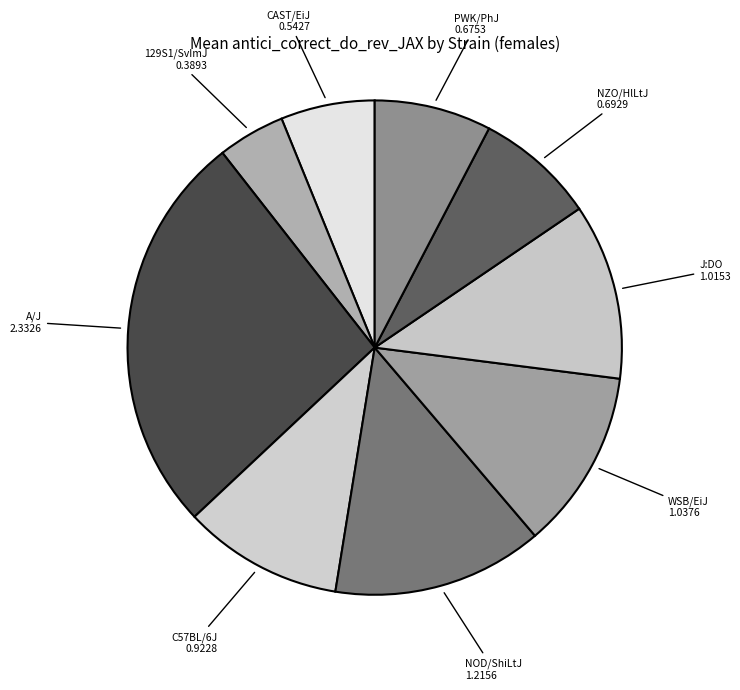

How many slices are in this pie chart?

9